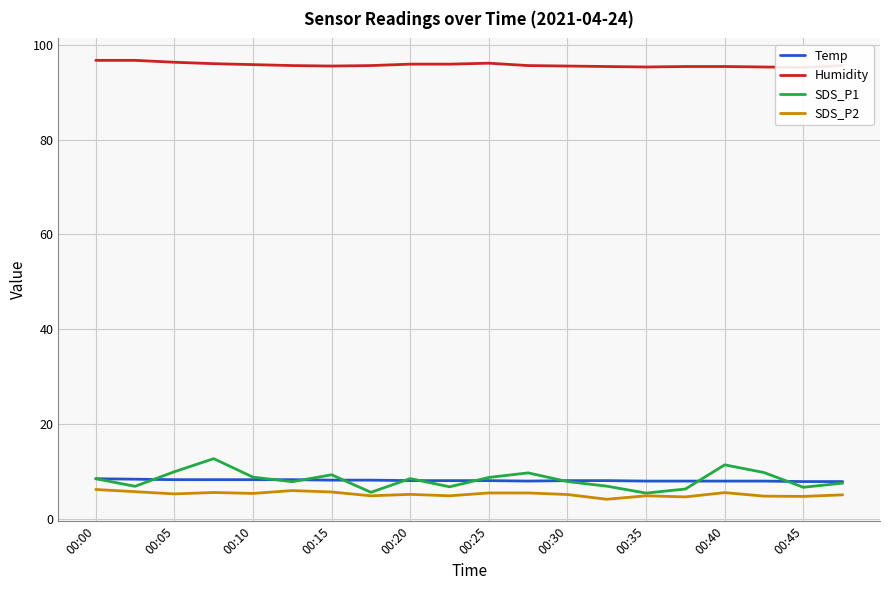

What is the difference between the highest and lowest values at 19?

90.5